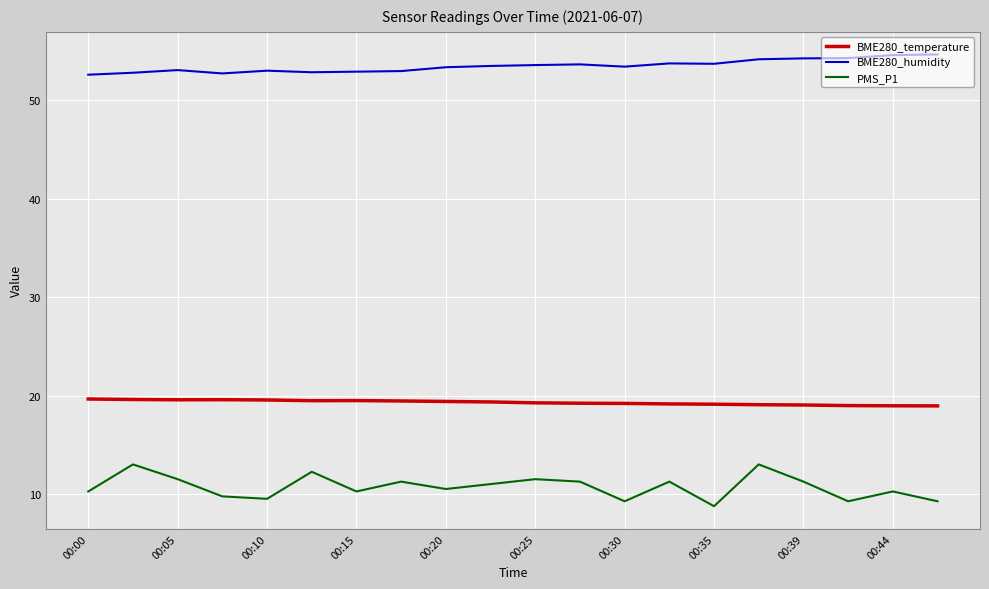

What is the minimum value shown in the chart?

8.8